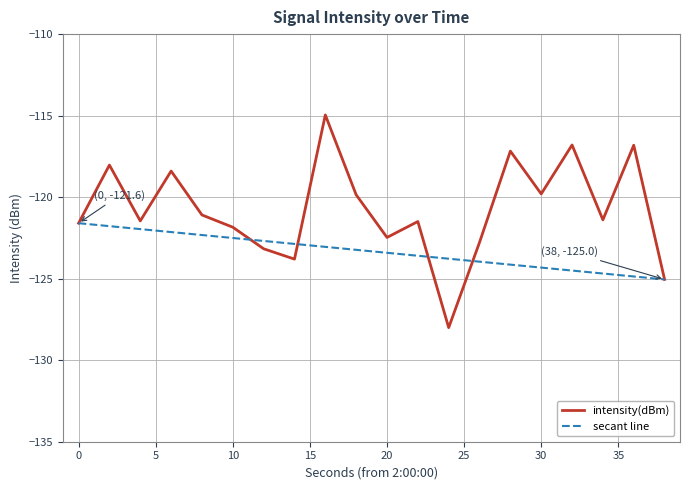

Which has a higher value, 4 or 28?

28